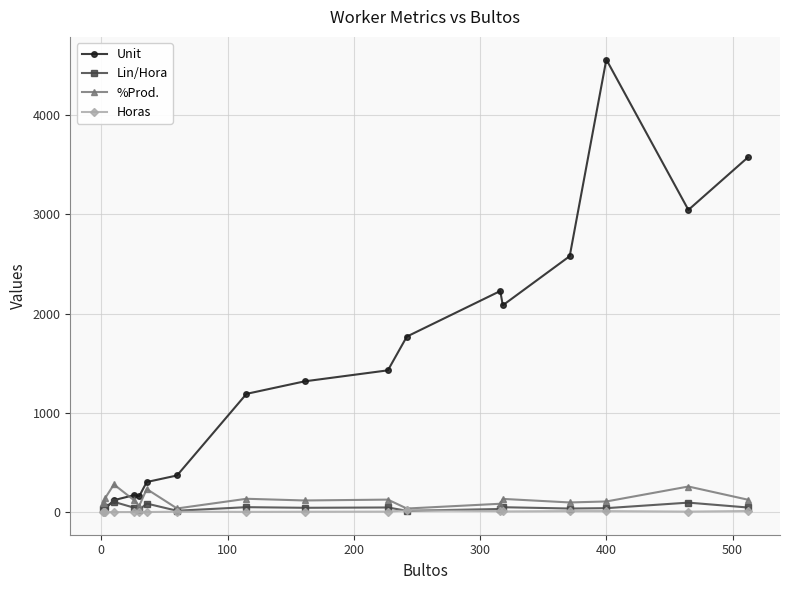

Which series ends up on top after the final intersection of Unit and %Prod.?

Unit